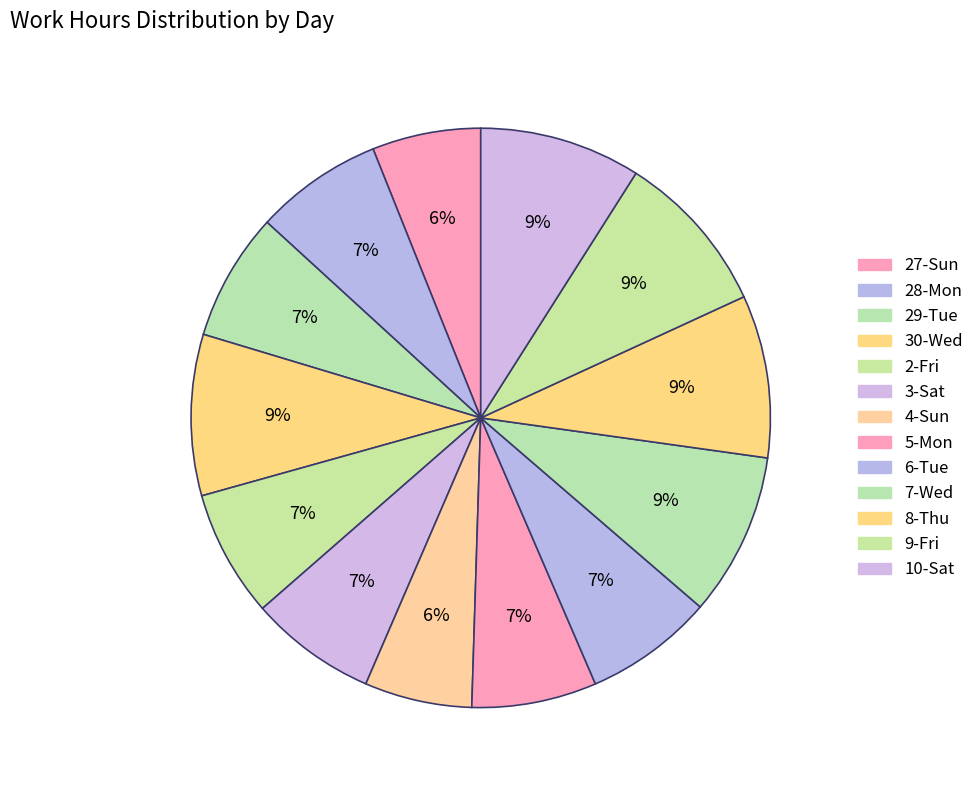

Is it true that 29-Tue is 7% of the pie?

True